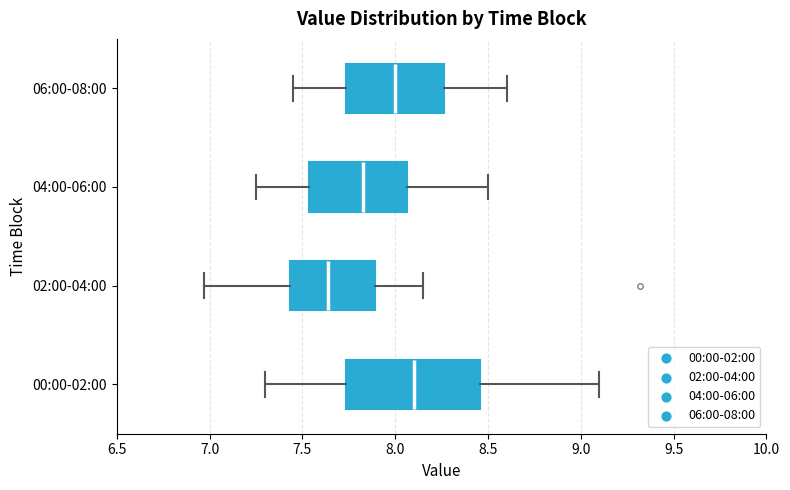

Where is the right edge of the box for 06:00-08:00 on the x-axis? The values are not printed on the chart, so give them approximately, as read against the axis.

8.25